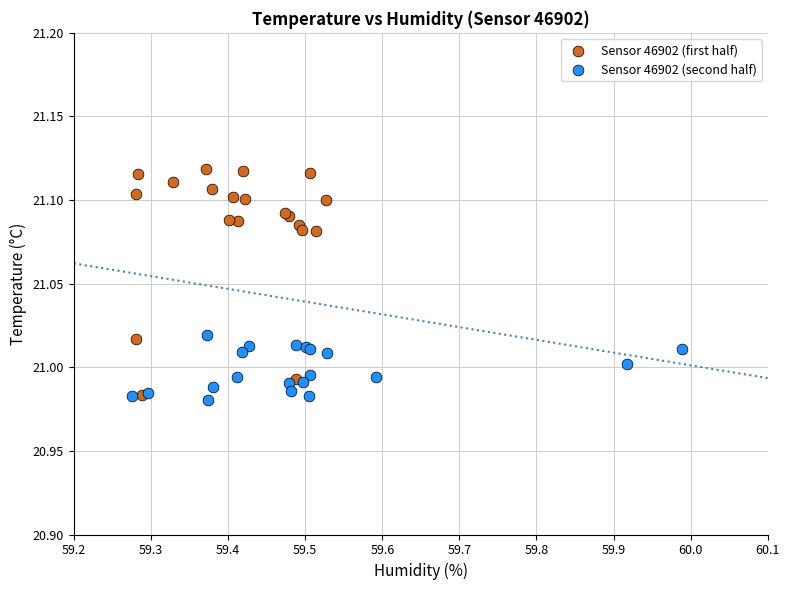

Which series has the largest Y range (max minus min)?

Sensor 46902 (first half)